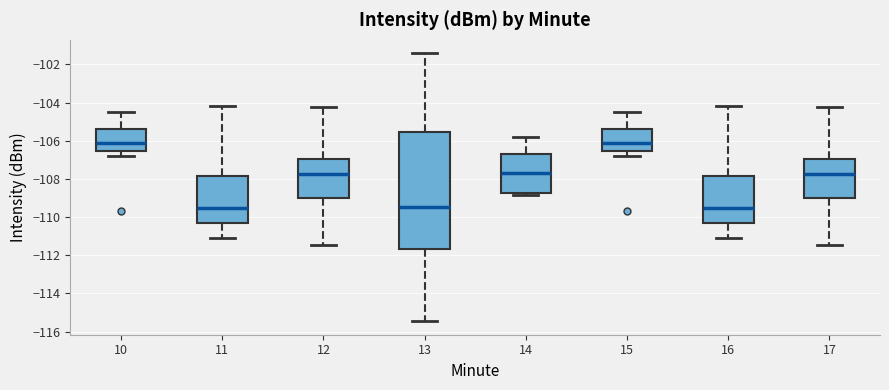

Comparing the boxes themselves (not the whiskers), which one is the tallest?

13